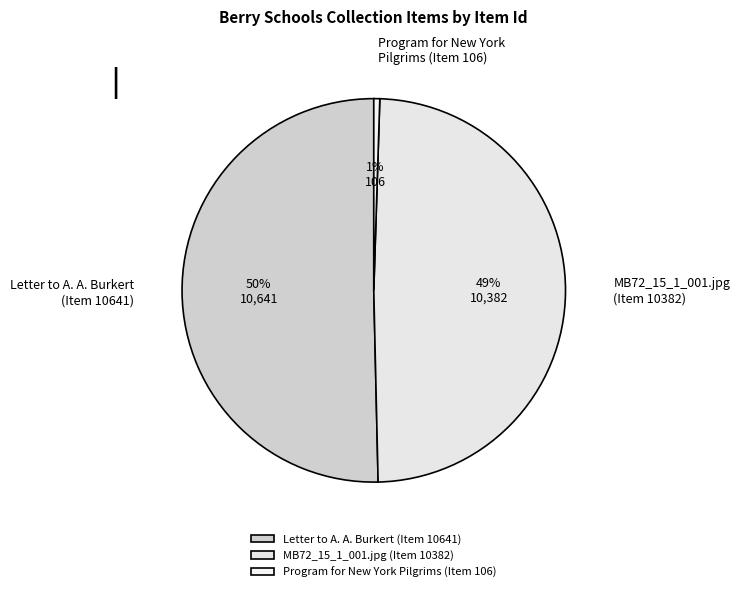

Which category has the biggest portion of the pie?

Letter to A. A. Burkert (Item 10641)